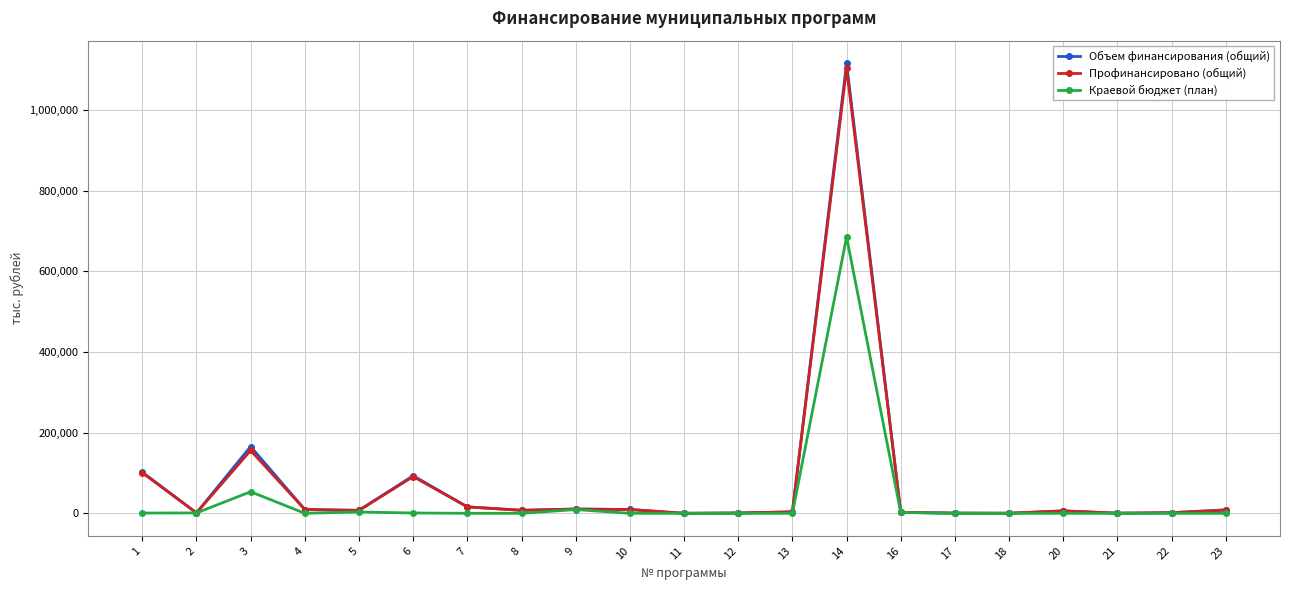

True or false: Объем финансирования (общий) has more than 2 points higher than both neighbors.

True